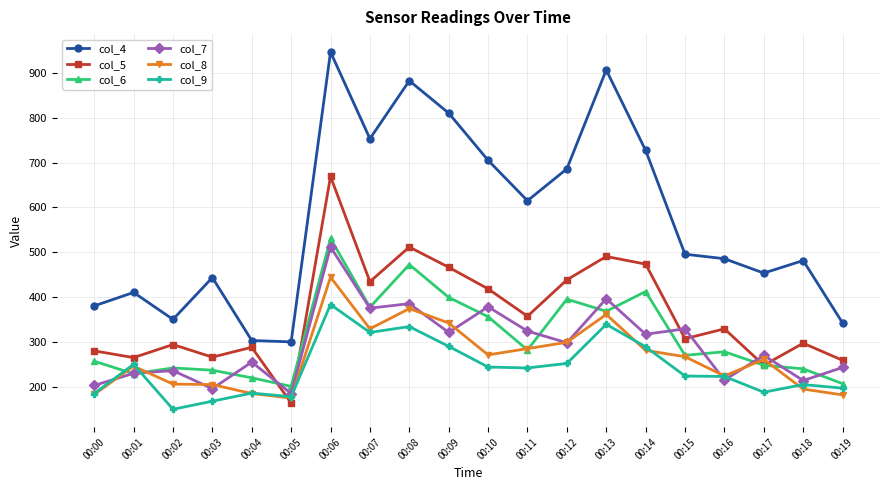

How many values in the col_4 series are below 496?

10